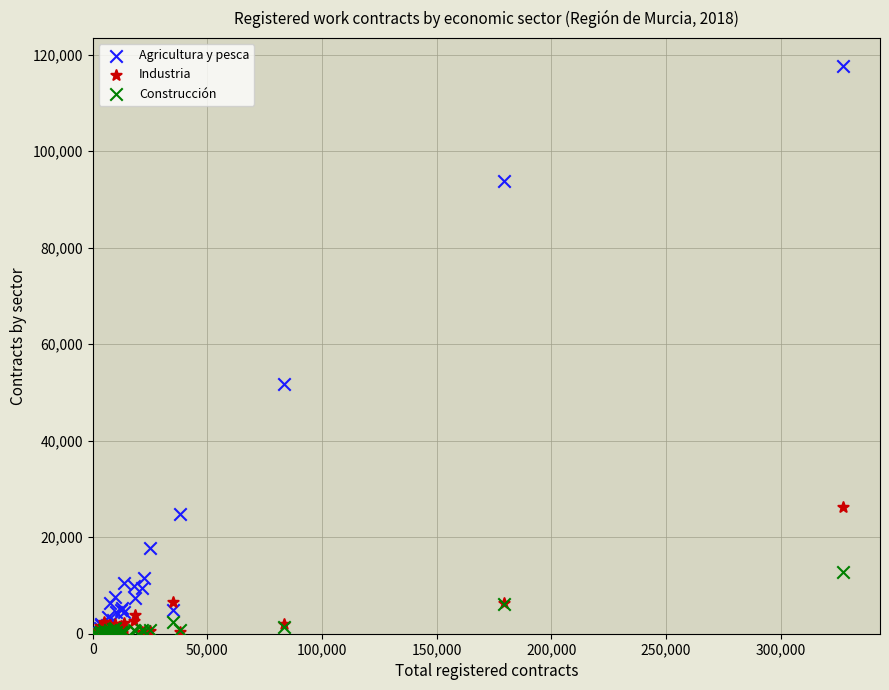

In the Agricultura y pesca series, what Y value is closest to 58855?

51846